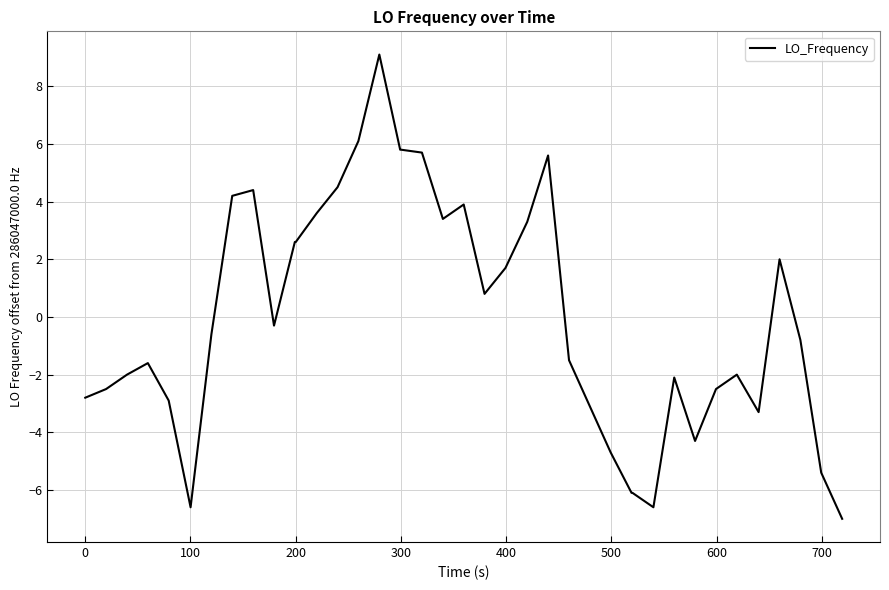

What is the maximum value shown in the chart?

9.1